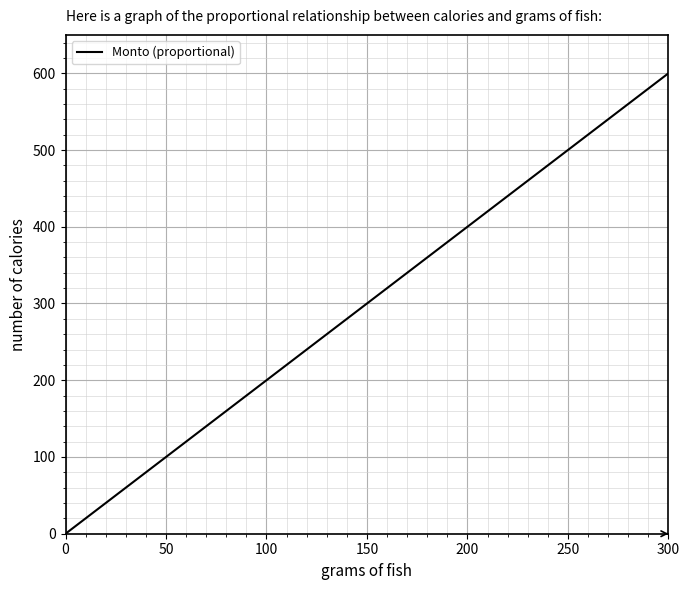

The value at 50 is 100. True or false?

True